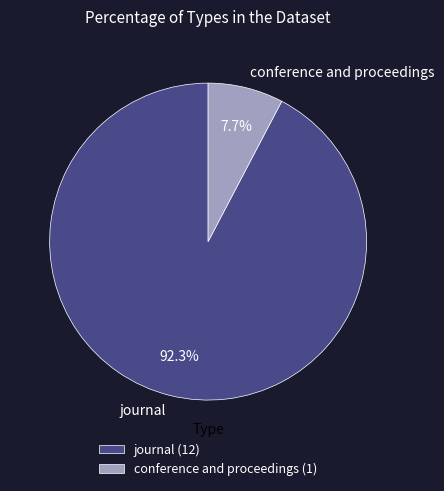

Is it true that conference and proceedings is 16% of the pie?

False